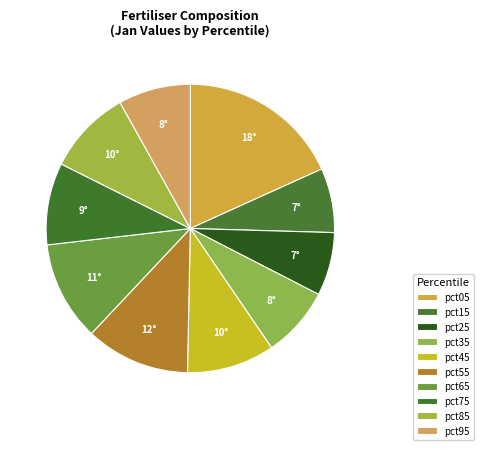

Count the number of slices in the pie.

10